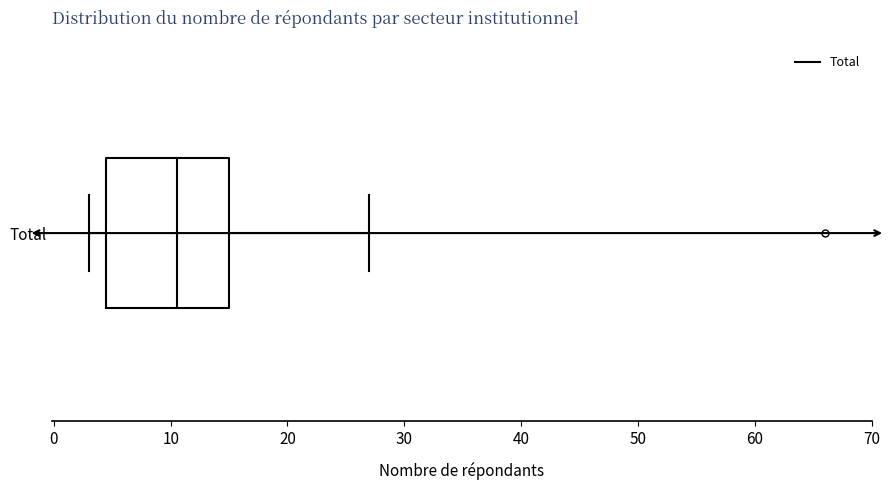

Read this box plot against the x-axis: the position of the median line, the range covered by the box, and the ends of both whiskers. The values are not printed on the chart, so give them approximately, as read against the axis.

median 11, box 5 to 15, whiskers 3 to 27